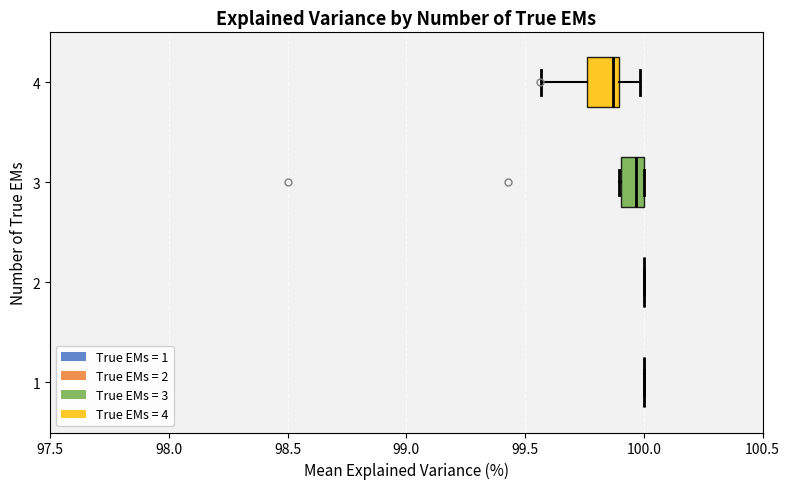

Reading bottom to top, transcribe this box plot: for each box, give where its median line is, the range the box spans, and where its two whiskers end, as read against the x-axis. The values are not printed on the chart, so give them approximately, as read against the axis.

1: box collapsed to a line at 100.00, whiskers 100.00 to 100.00
2: box collapsed to a line at 100.00, whiskers 100.00 to 100.00
3: median 99.95, box 99.90 to 100.00, whiskers 99.90 to 100.00
4: median 99.85, box 99.75 to 99.90, whiskers 99.55 to 100.00